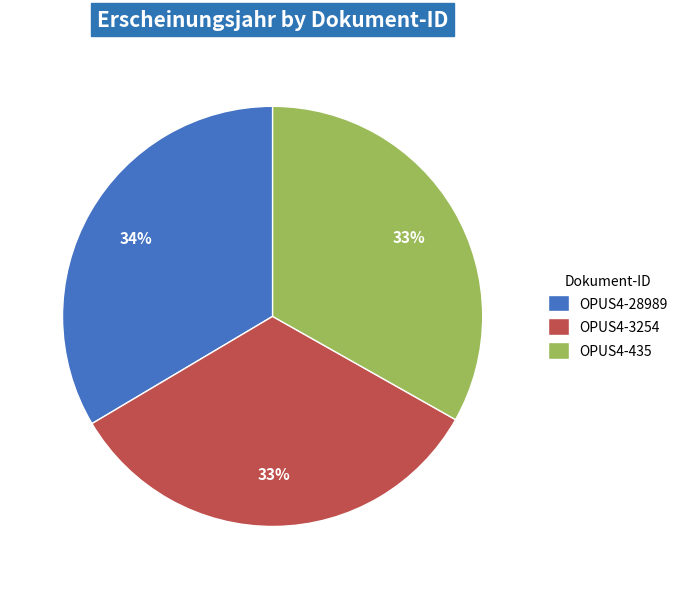

To the nearest percent, what portion does OPUS4-28989 represent?

34%